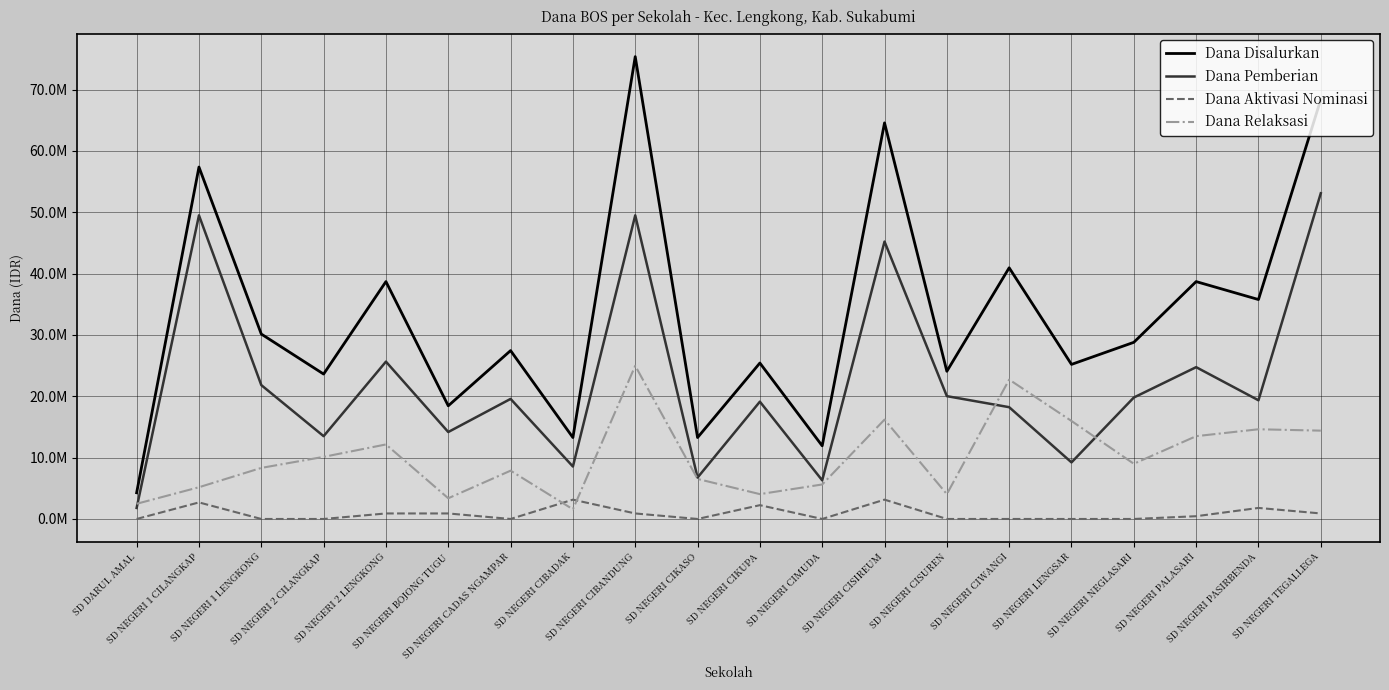

List the series in order of their overall mean, lowest first.

Dana Aktivasi Nominasi, Dana Relaksasi, Dana Pemberian, Dana Disalurkan